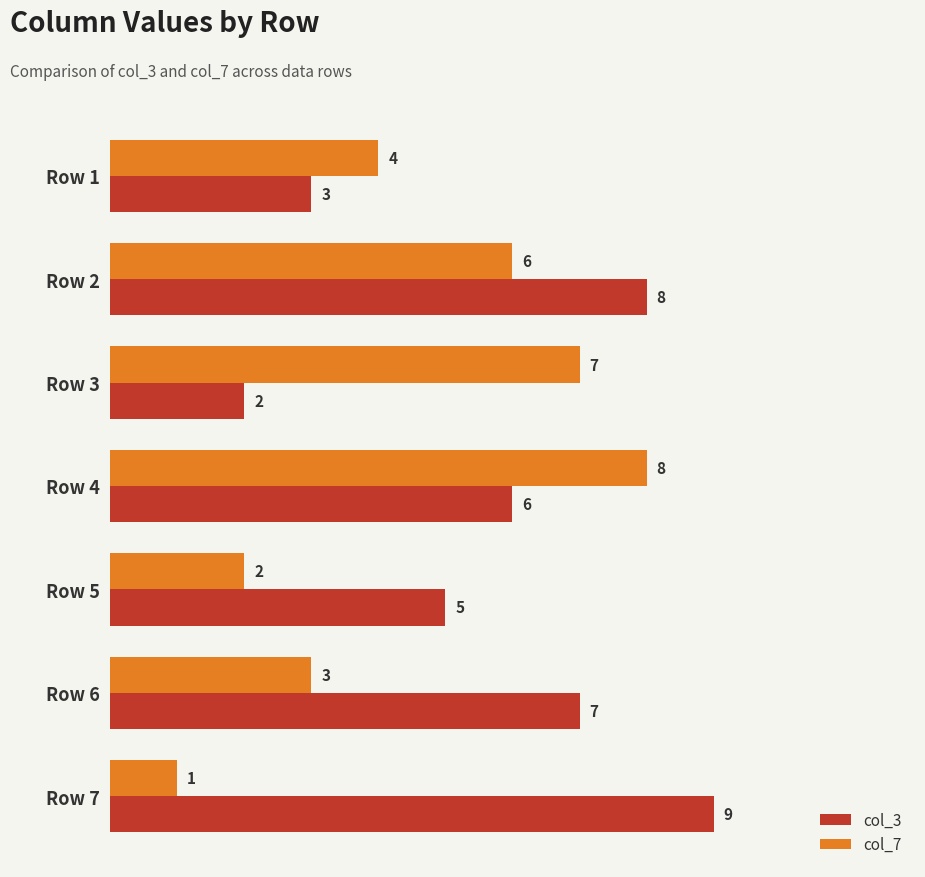

Between Row 3 and Row 5, which series saw the biggest shift?

col_7